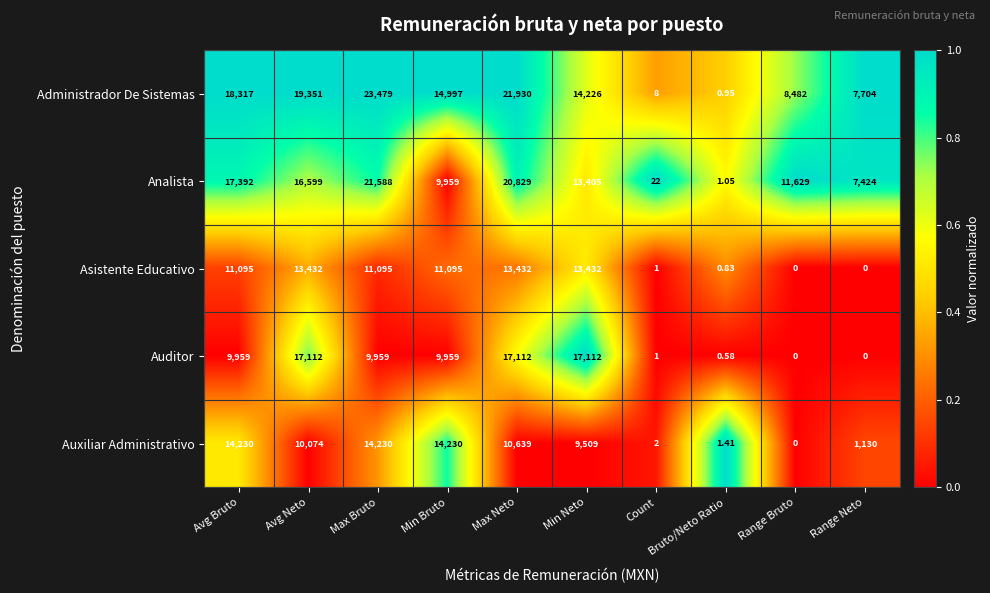

Which series has the widest spread of values?

Administrador De Sistemas